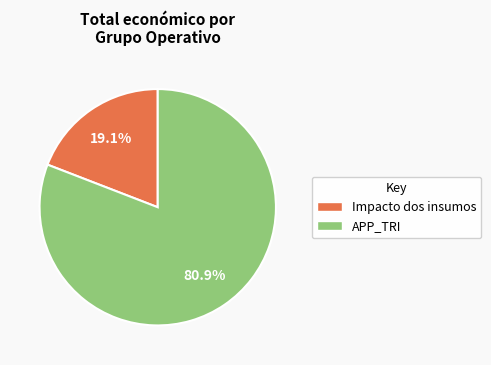

Does any single category account for the majority?

Yes